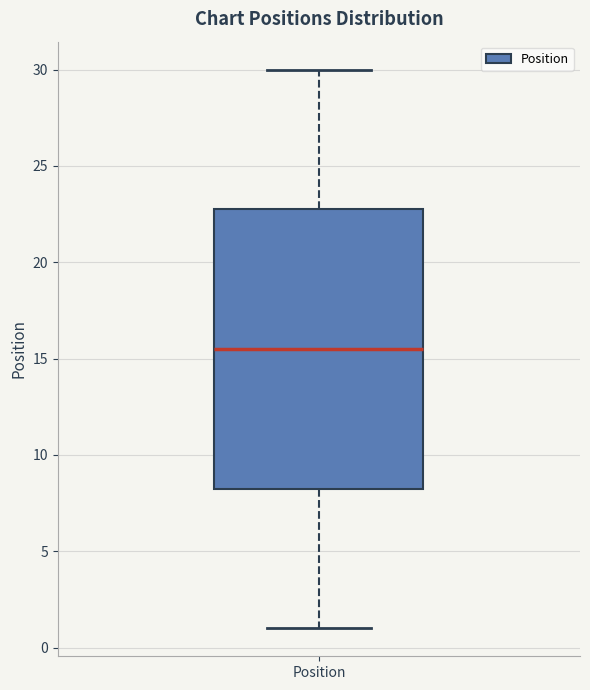

Read this box plot against the y-axis: the position of the median line, the range covered by the box, and the ends of both whiskers. The values are not printed on the chart, so give them approximately, as read against the axis.

median 15.5, box 8.5 to 23.0, whiskers 1.0 to 30.0